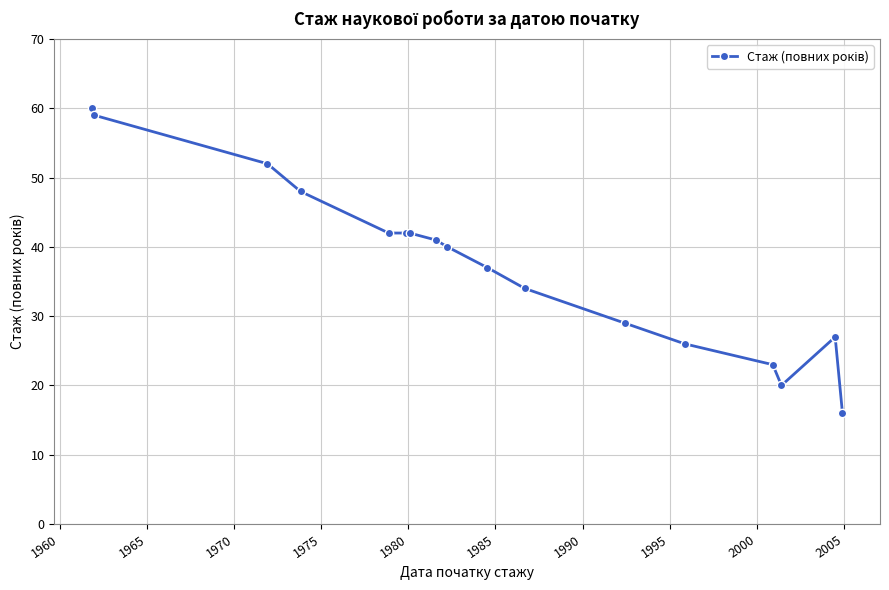

What is the minimum value shown in the chart?

16